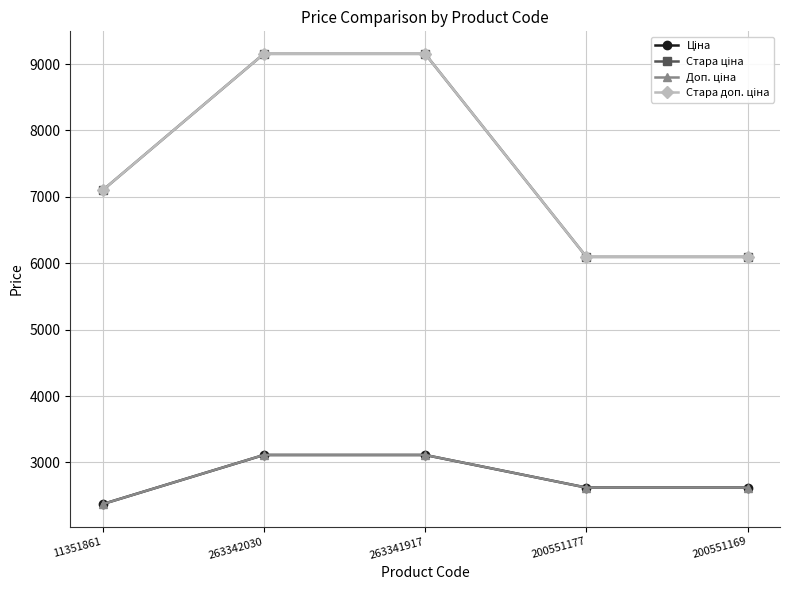

At which label does Стара доп. ціна reach its peak?

263342030